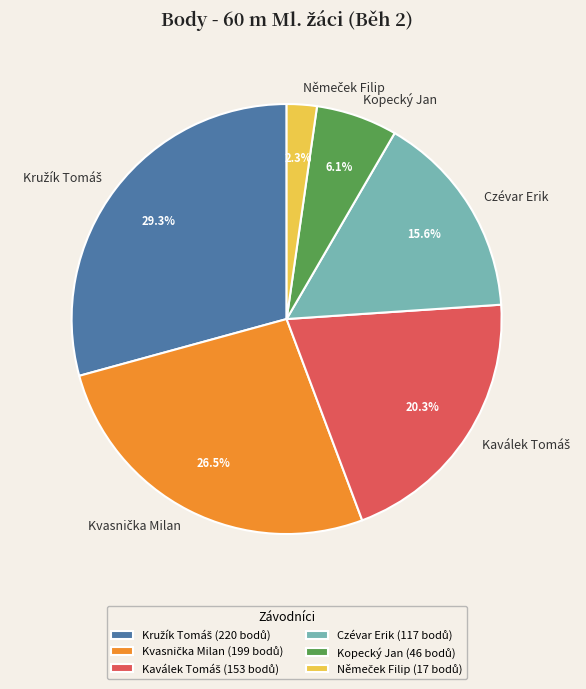

Count the number of slices in the pie.

6